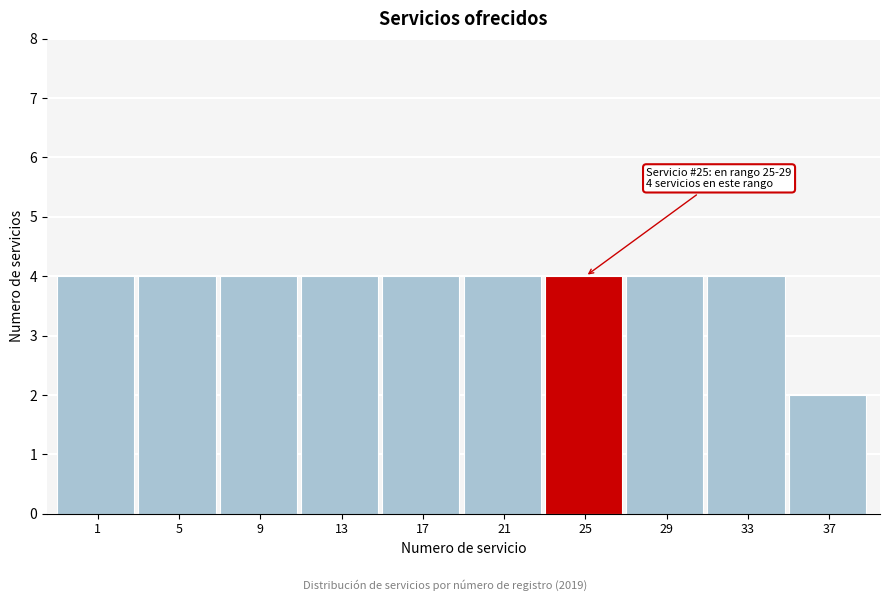

Reading left to right, list all the values displayed in this chart.

4	4	4	4	4	4	4	4	4	2